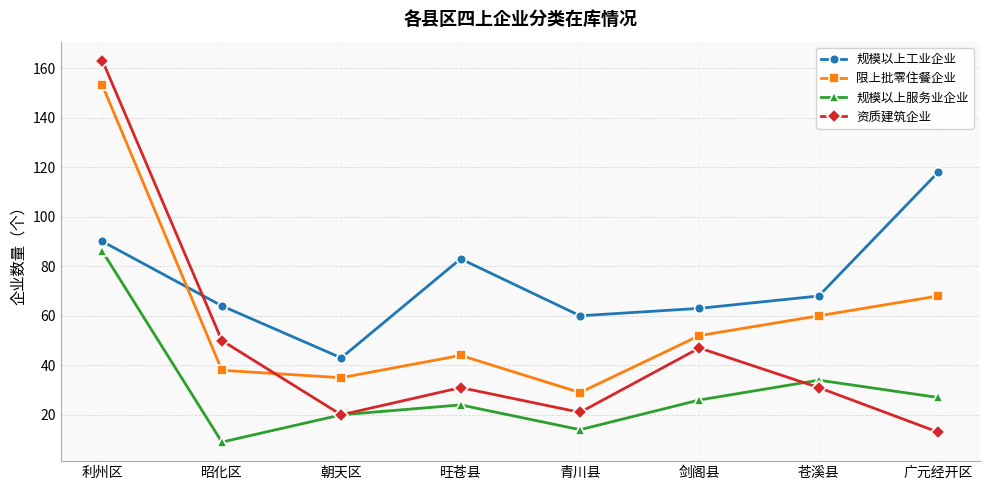

Reading right to left, what are all the values shown in this chart?

规模以上工业企业: 118	68	63	60	83	43	64	90
限上批零住餐企业: 68	60	52	29	44	35	38	153
规模以上服务业企业: 27	34	26	14	24	20	9	86
资质建筑企业: 13	31	47	21	31	20	50	163